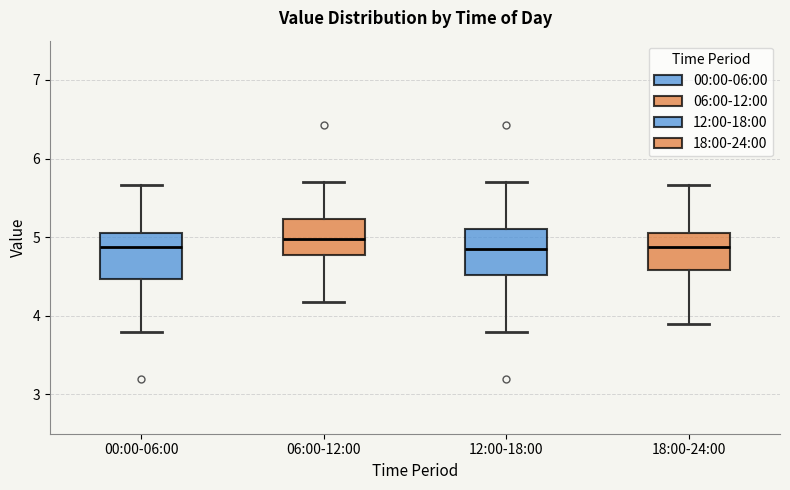

Where does the median line of the box for 18:00-24:00 sit on the y-axis? The values are not printed on the chart, so give them approximately, as read against the axis.

4.9